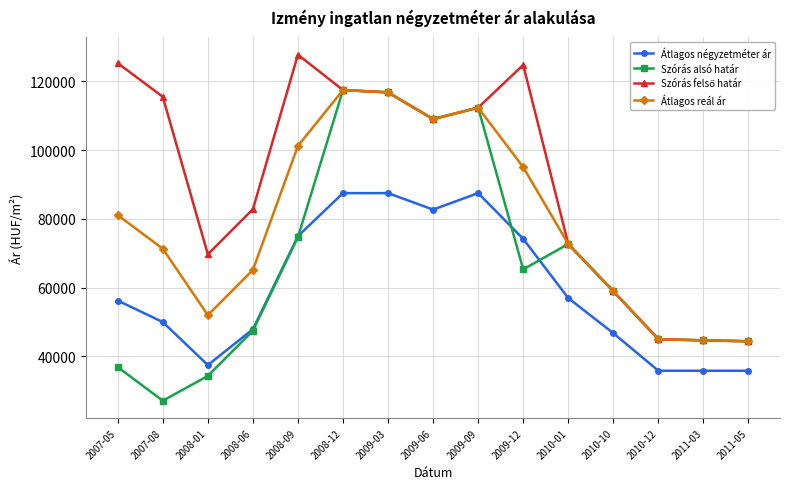

Is it true that Átlagos reál ár equals 81103 at 2007-05?

True